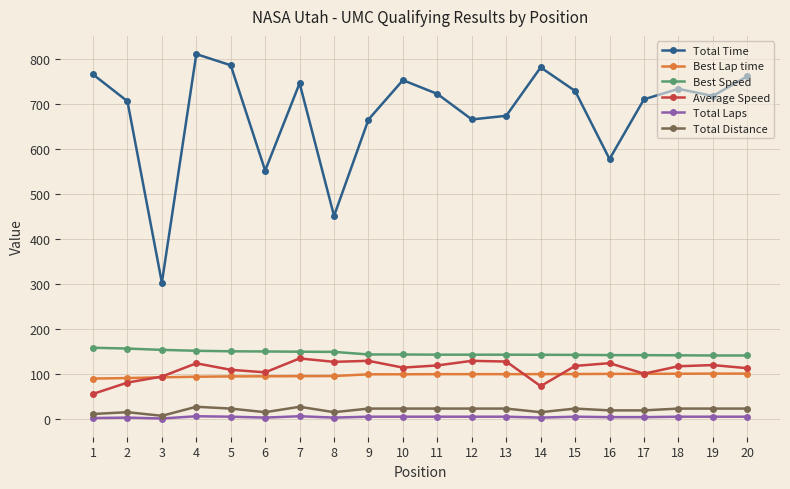

What is the difference between the maximum and second lowest values in the Best Speed series?

17.2